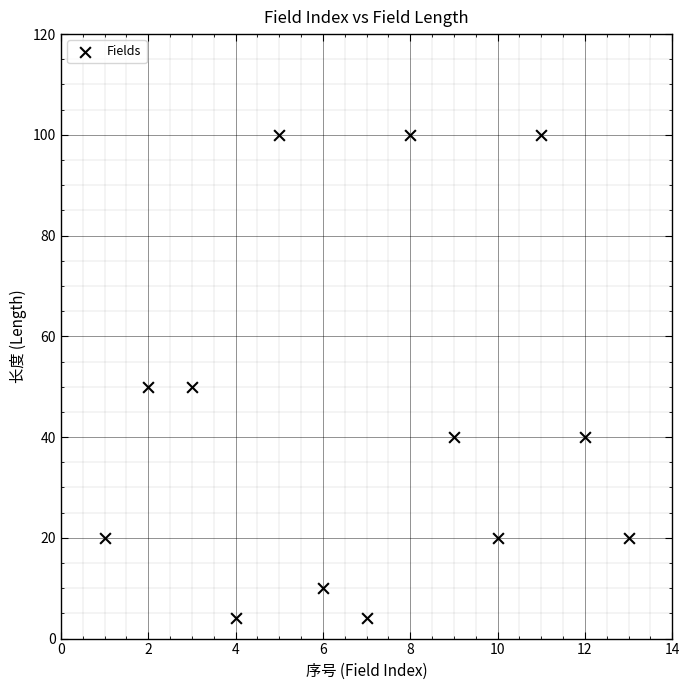

What is the range of X values (max minus min)?

12